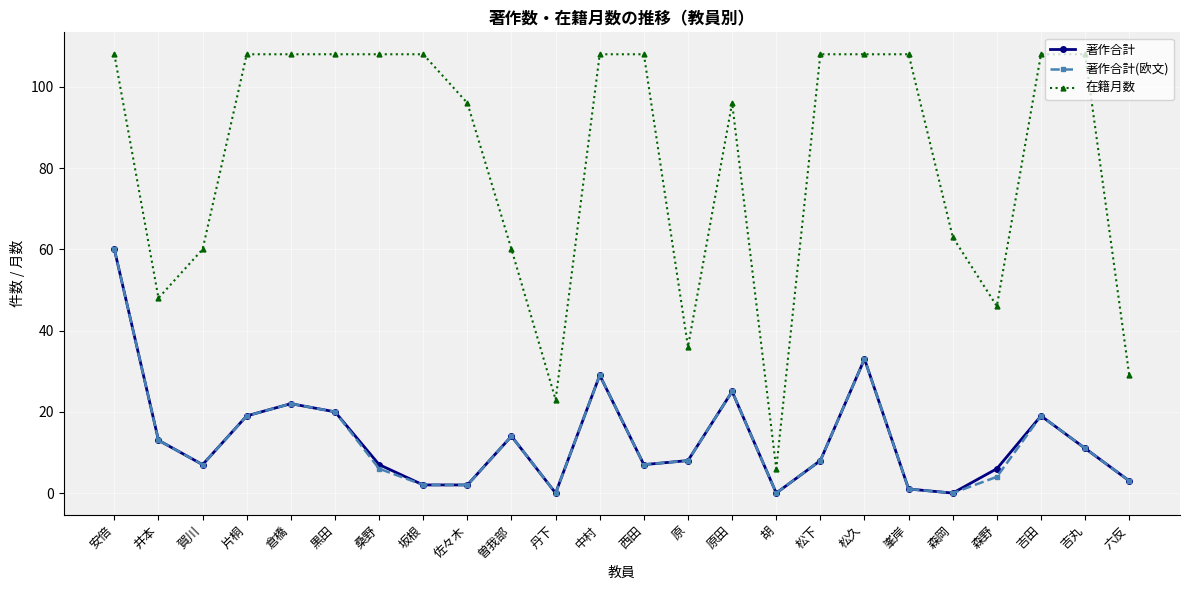

Read the 著作合計 value at 井本.

13